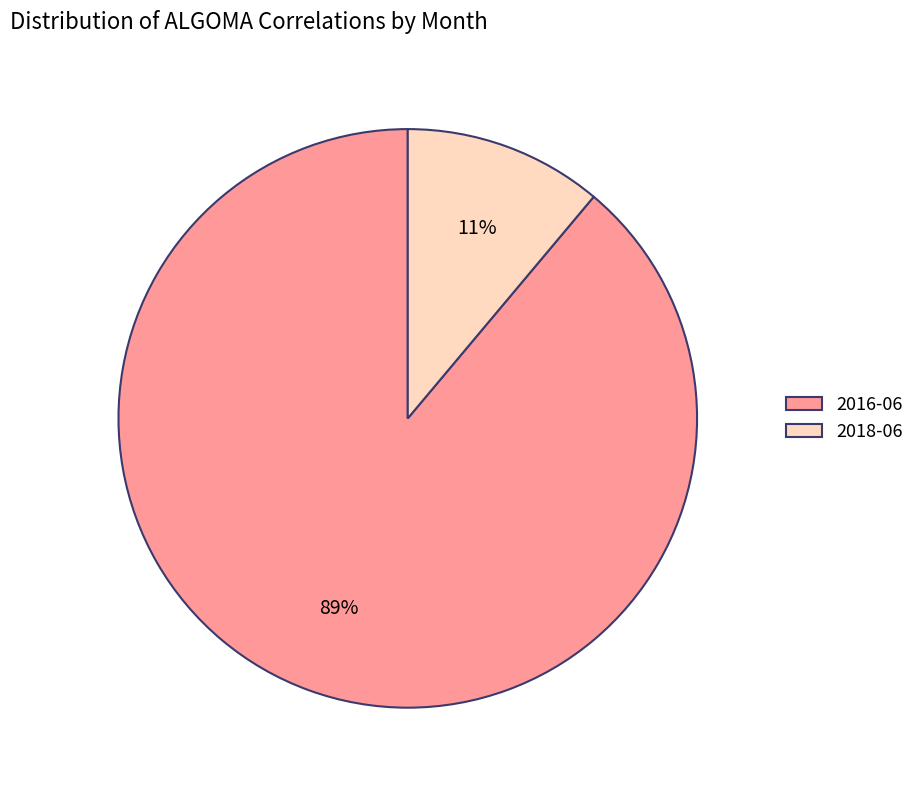

What is the majority slice?

2016-06